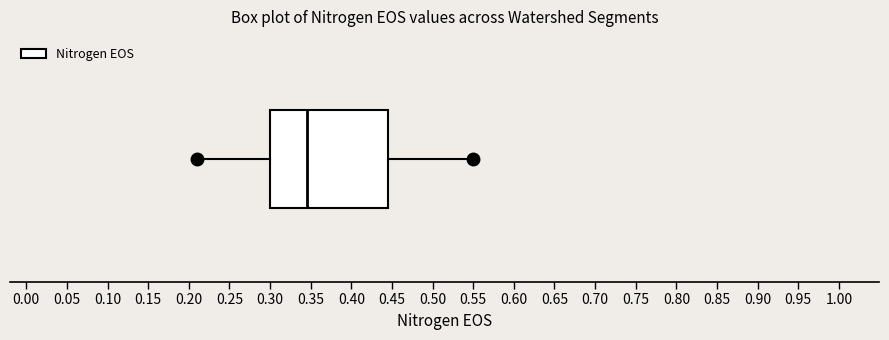

Transcribe this box plot: give where the median line is, the range the box spans, and where the two whiskers end, as read against the x-axis. The values are not printed on the chart, so give them approximately, as read against the axis.

median 0.345, box 0.300 to 0.445, whiskers 0.210 to 0.550